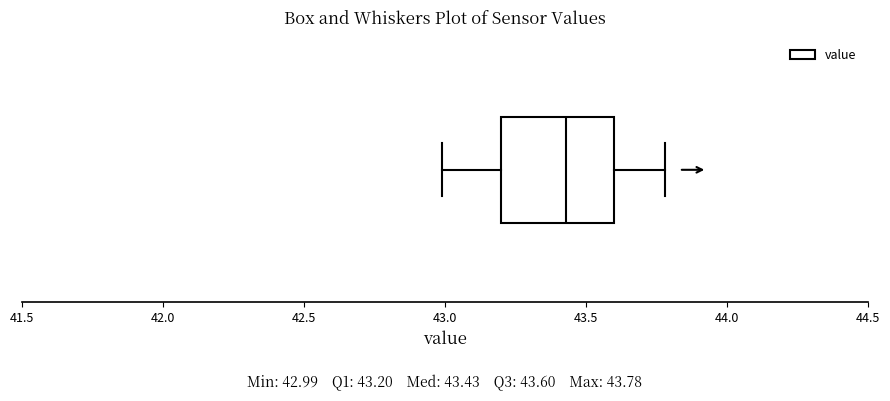

Where does the median line of the box sit on the x-axis? The values are not printed on the chart, so give them approximately, as read against the axis.

43.45